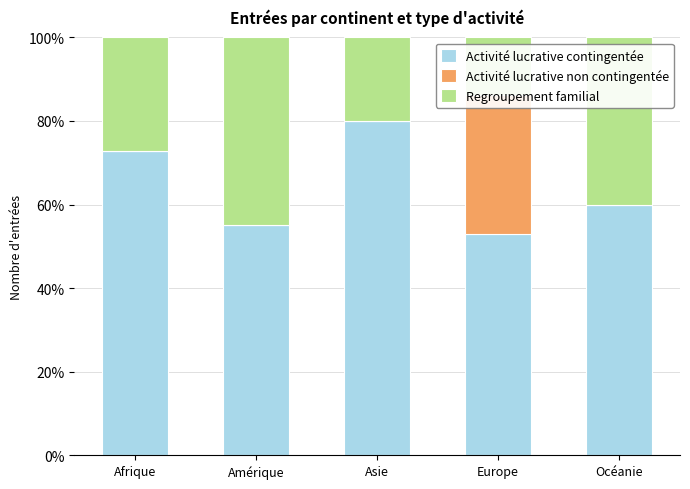

Is the value of Activité lucrative contingentée at Europe greater than the value of Regroupement familial at Asie?

Yes